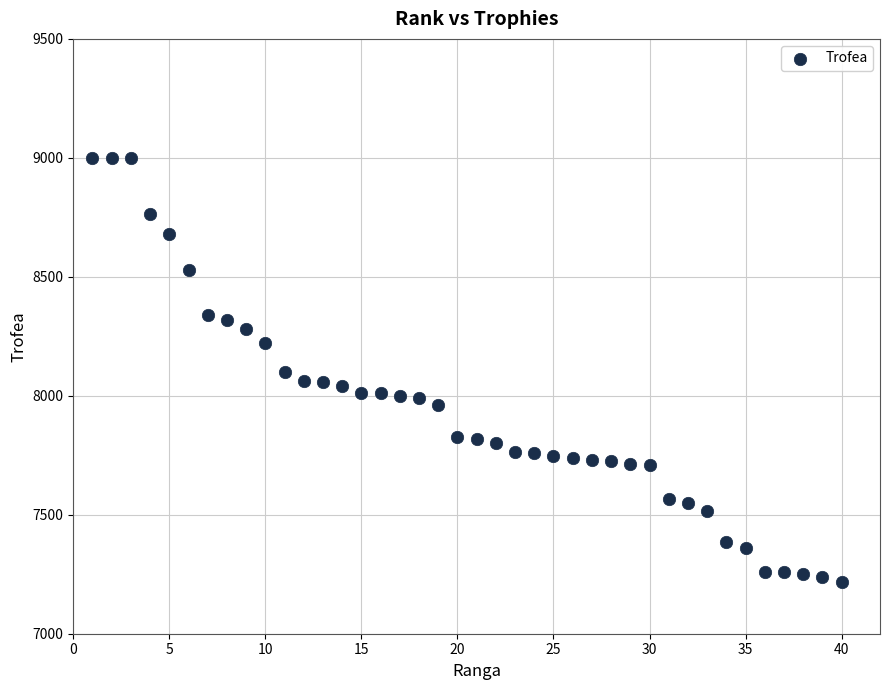

What is the range of Y values (max minus min)?

1782